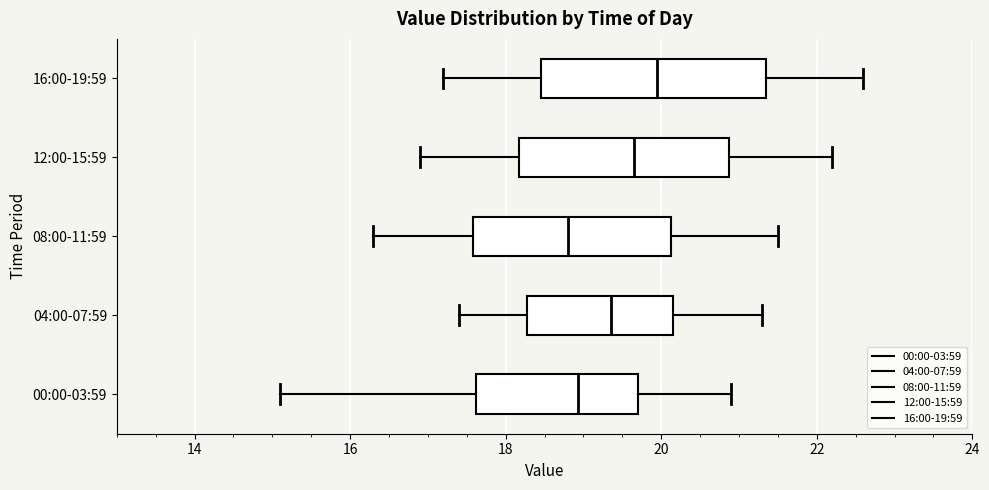

Where is the left edge of the box for 16:00-19:59 on the x-axis? The values are not printed on the chart, so give them approximately, as read against the axis.

18.4